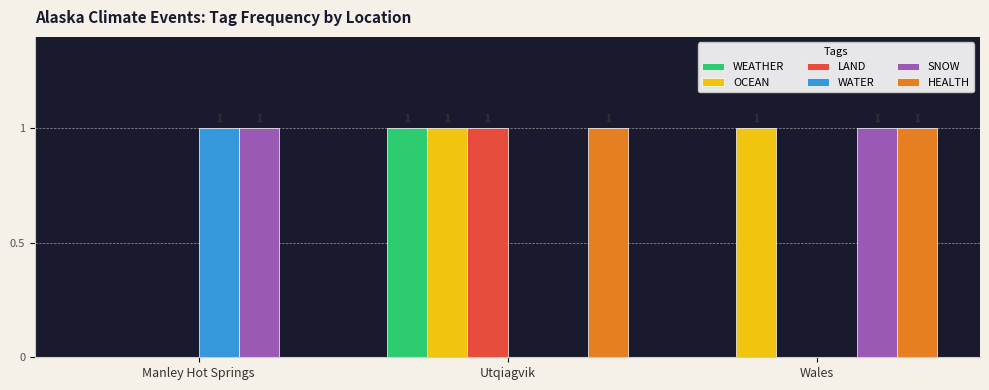

The value of WEATHER at Wales is 0. True or false?

True